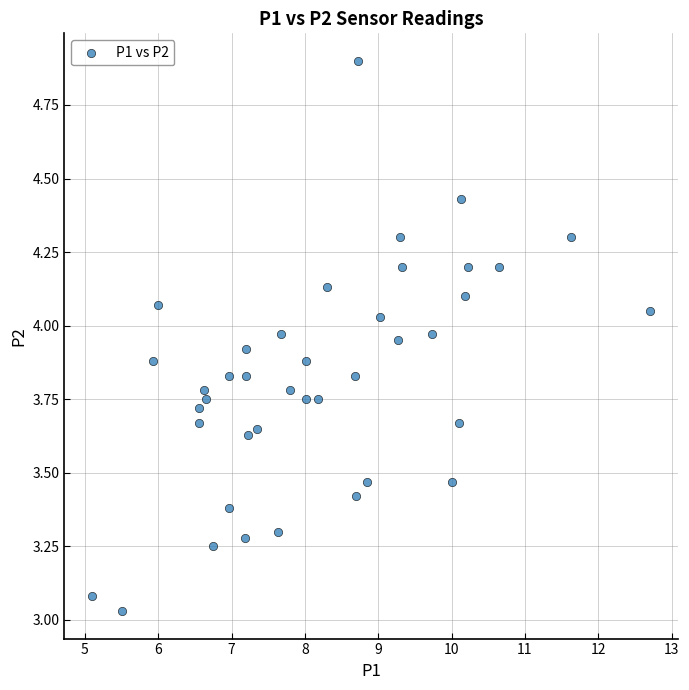

What is the range of Y values (max minus min)?

1.9